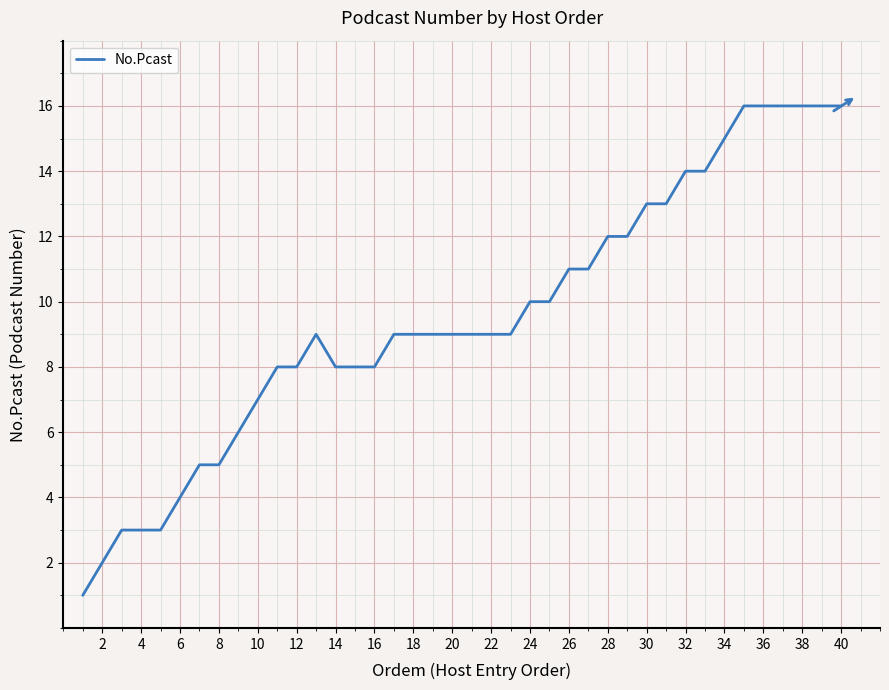

Reading right to left, transcribe all the data shown in this chart.

16	16	16	16	16	16	15	14	14	13	13	12	12	11	11	10	10	9	9	9	9	9	9	9	8	8	8	9	8	8	7	6	5	5	4	3	3	3	2	1